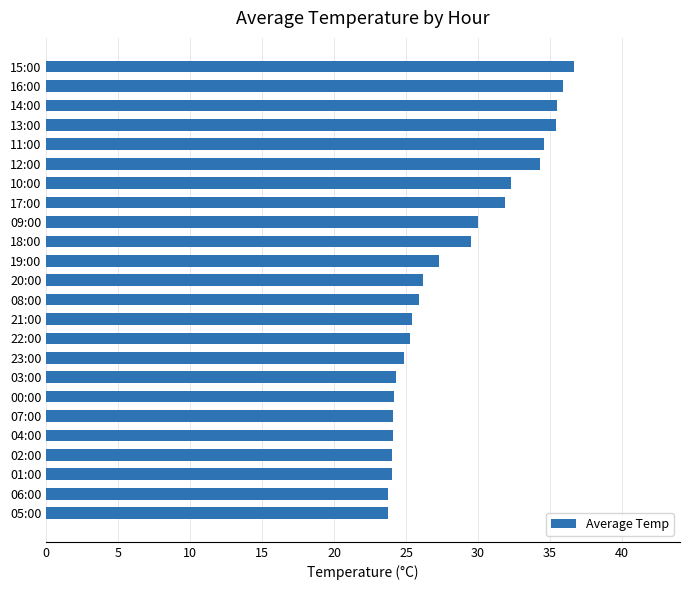

What is the change in value from 03:00 to 08:00?

+1.6